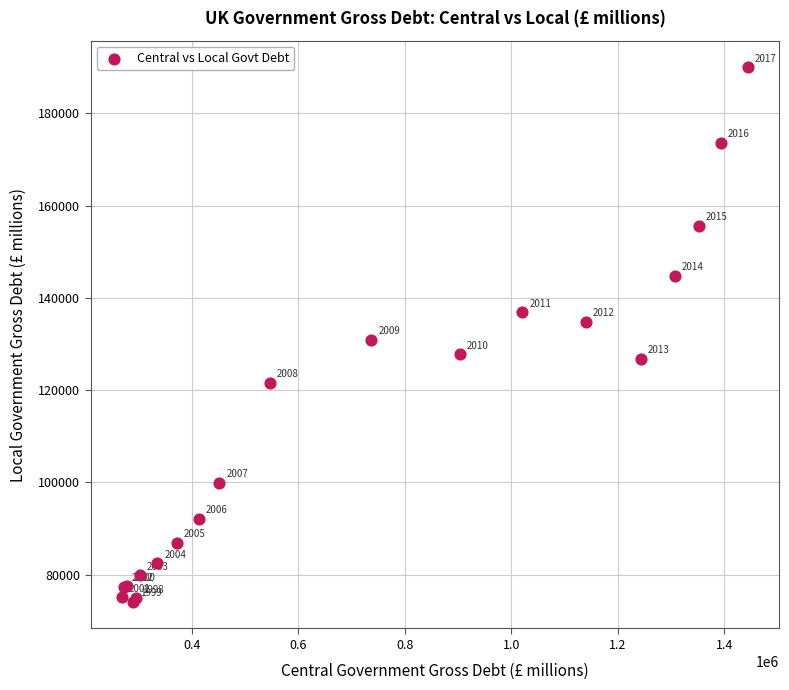

What Y value in the scatter plot is closest to 132037?

130862